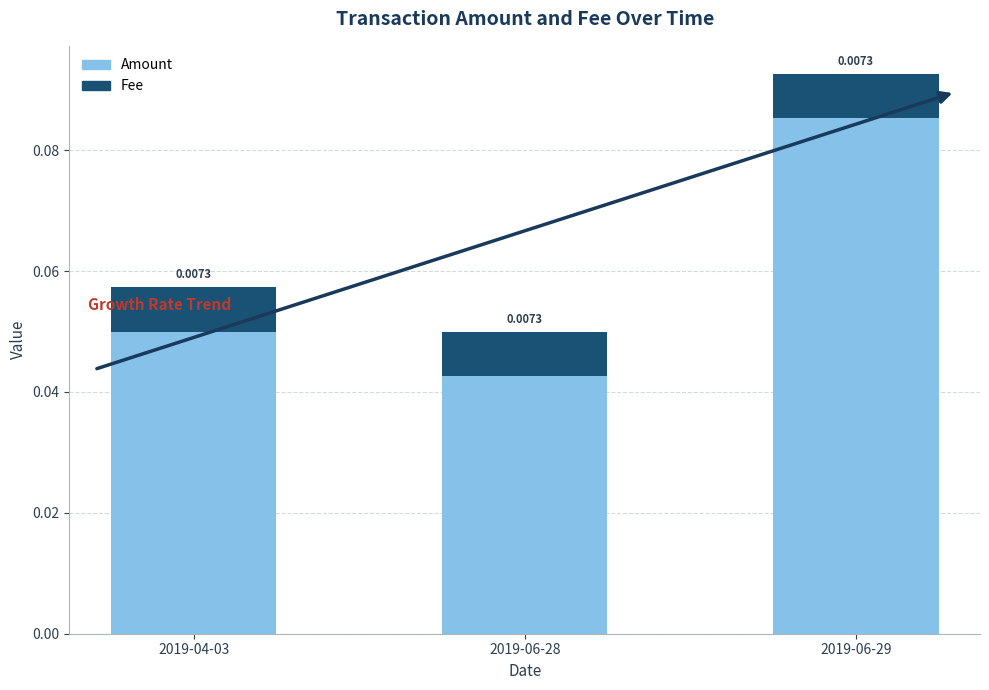

At which category is the sum across all series the highest?

2019-06-29